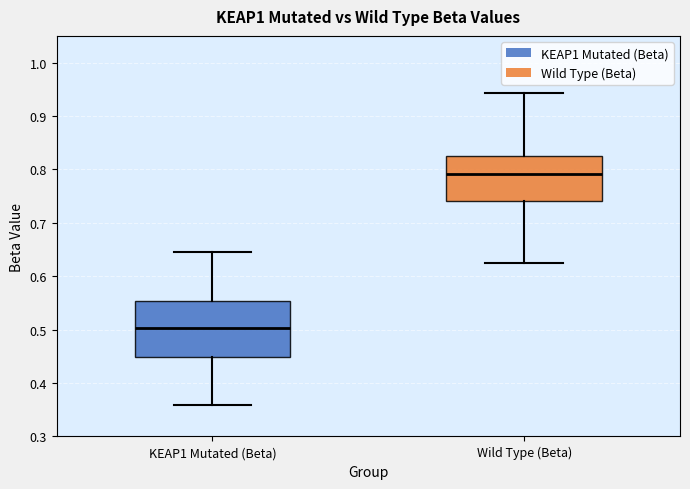

Which box's median line is the highest?

Wild Type (Beta)